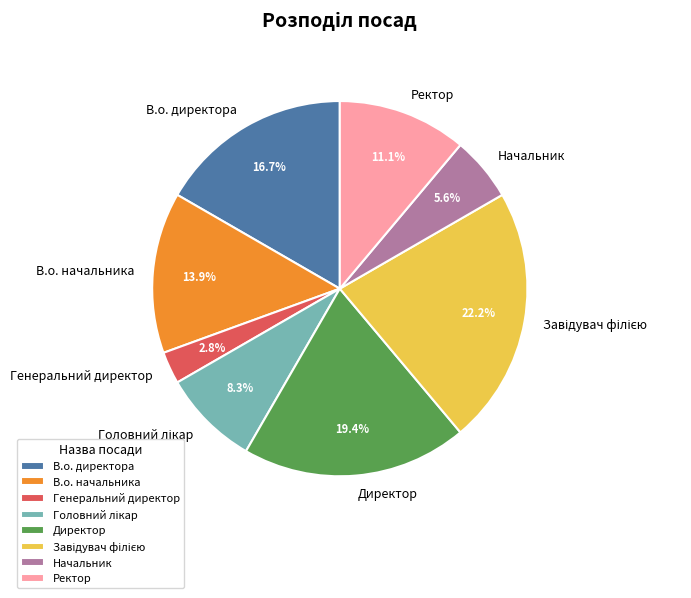

Is it true that Начальник is 6% of the pie?

True